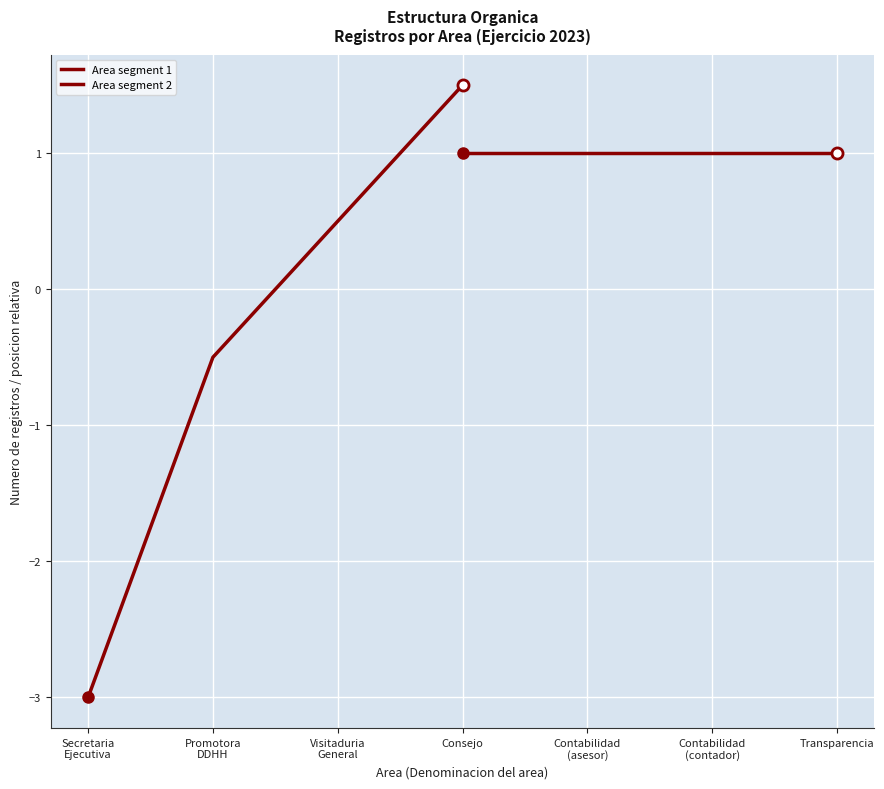

Which series changed the most between Promotora
DDHH and Consejo?

Area segment 1